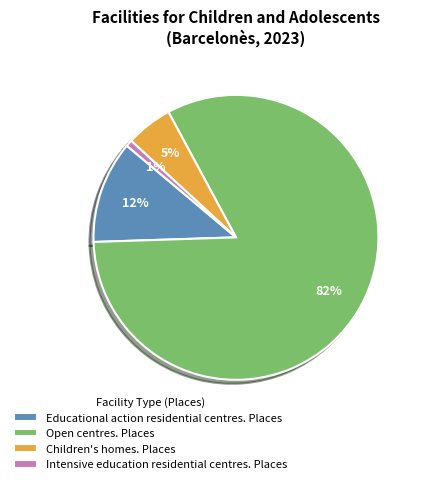

Which slice is the smallest?

Intensive education residential centres. Places